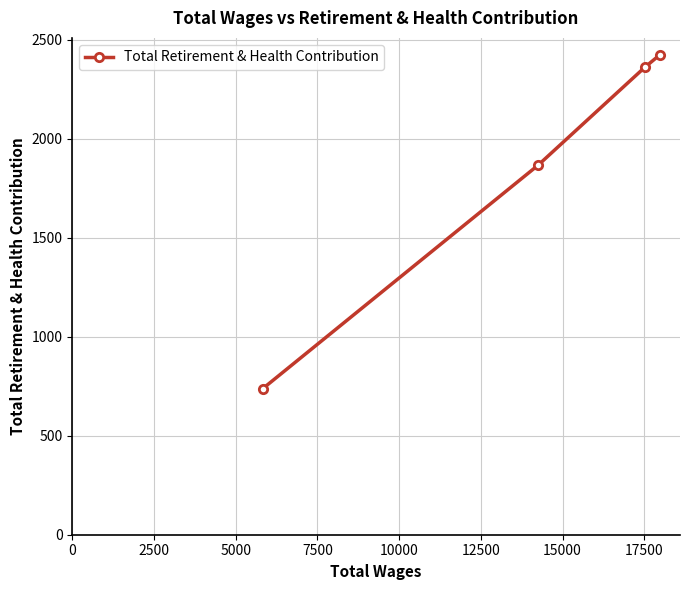

What is the difference between the maximum and minimum values?

1688